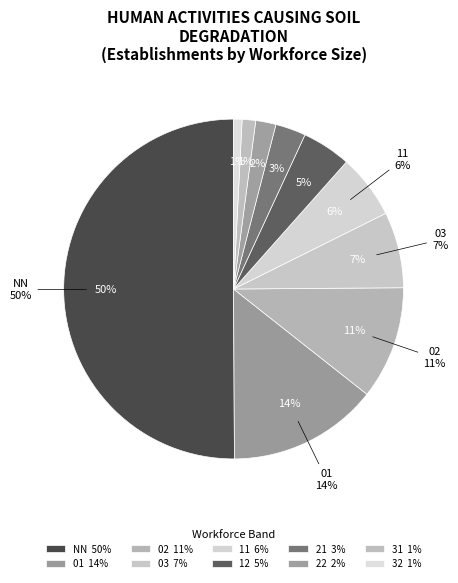

True or false: 01 accounts for 14% of the total.

True